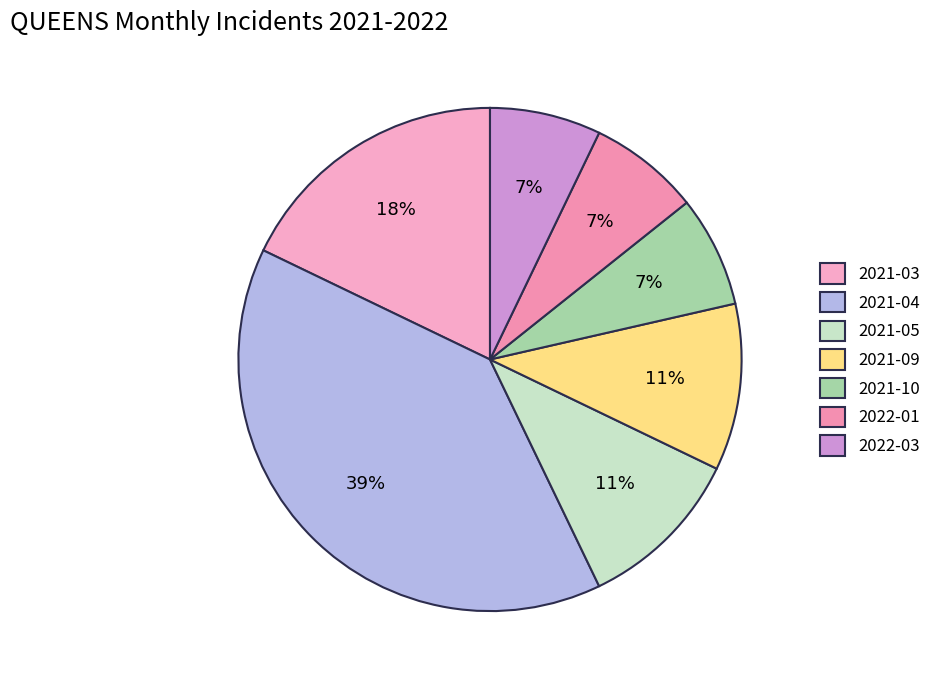

Is there a majority slice in this chart?

No